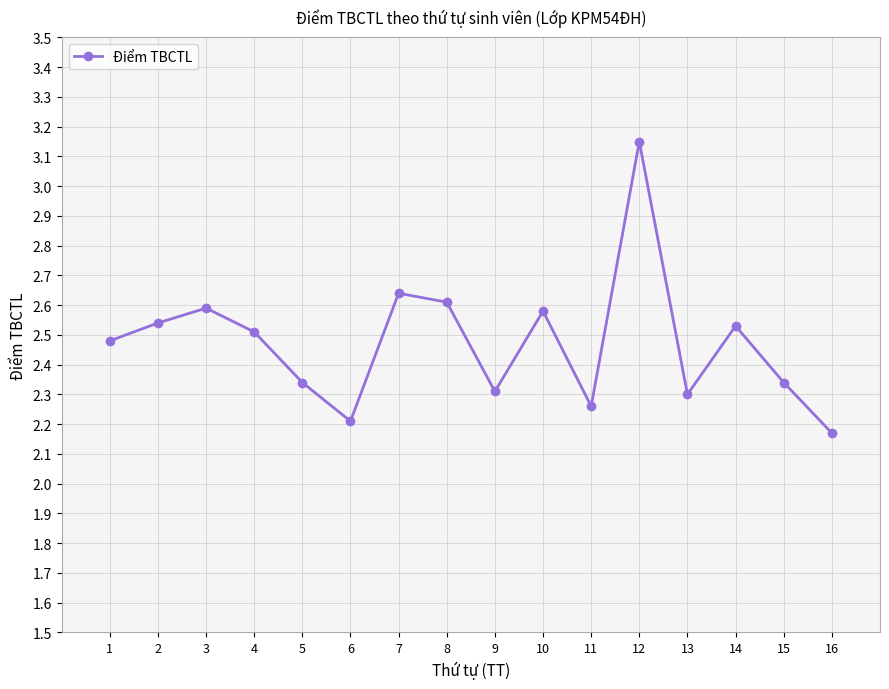

True or false: there are more than 1 points higher than both neighbors.

True